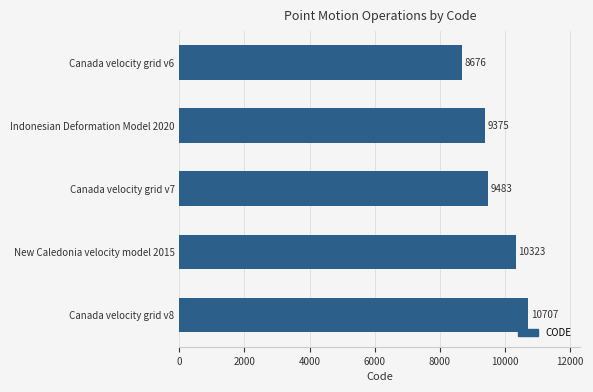

Reading top to bottom, what are all the values shown in this chart?

8676	9375	9483	10323	10707